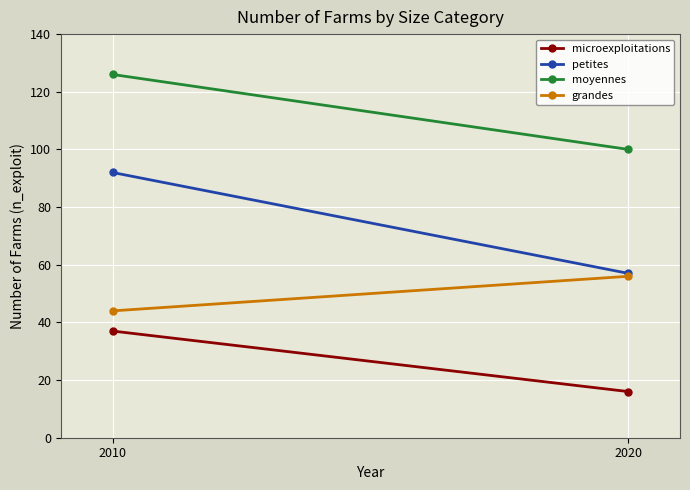

Read the grandes value at 2010.

44